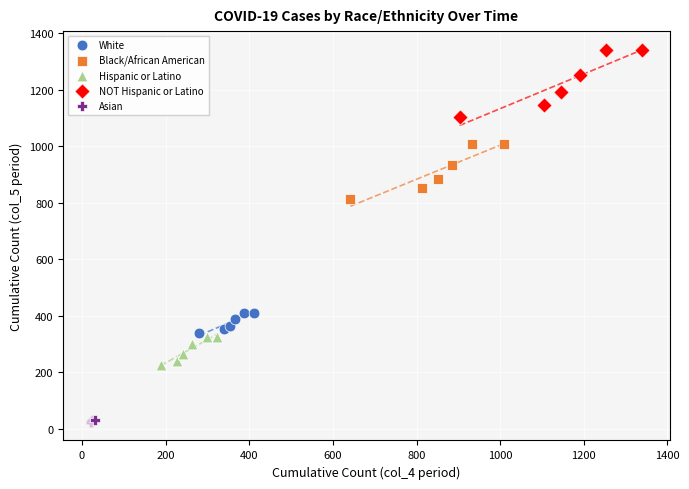

Which series has the largest Y range (max minus min)?

NOT Hispanic or Latino